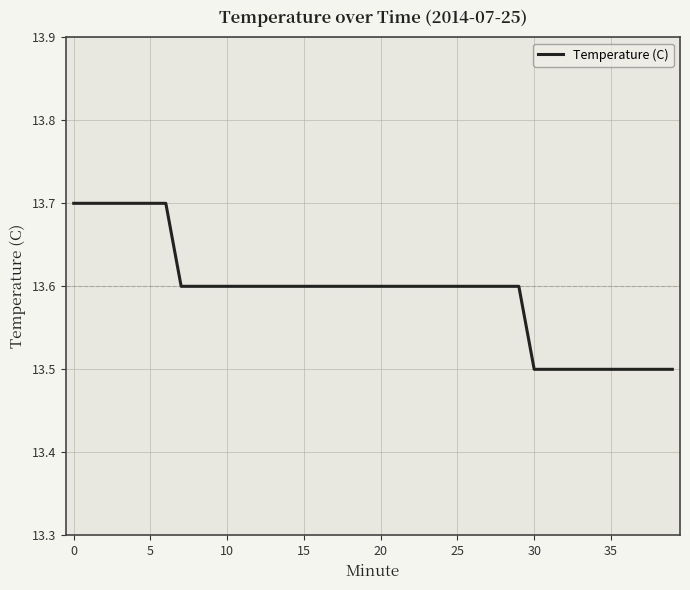

Does the chart display data point markers on the line(s)?

No